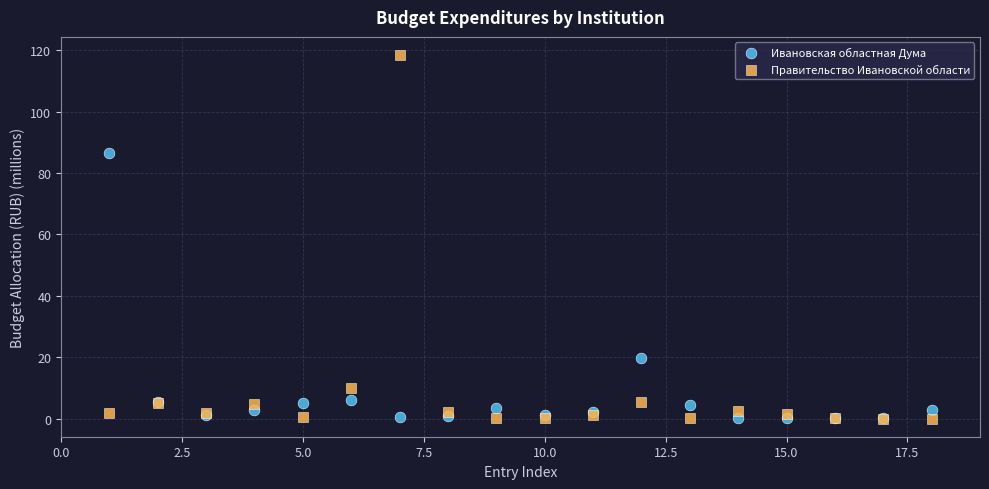

Which series has the largest Y range (max minus min)?

Правительство Ивановской области